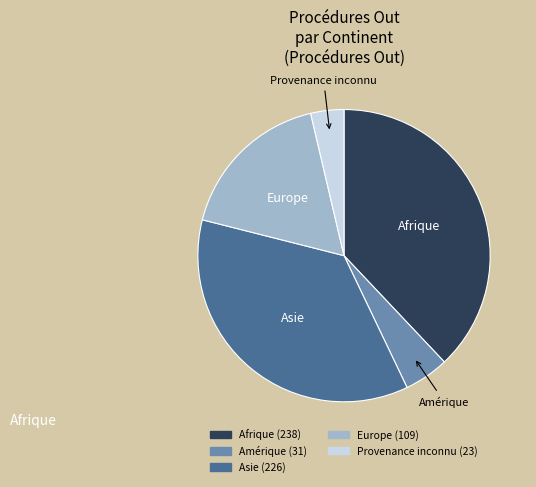

Between Amérique and Asie, which is larger?

Asie